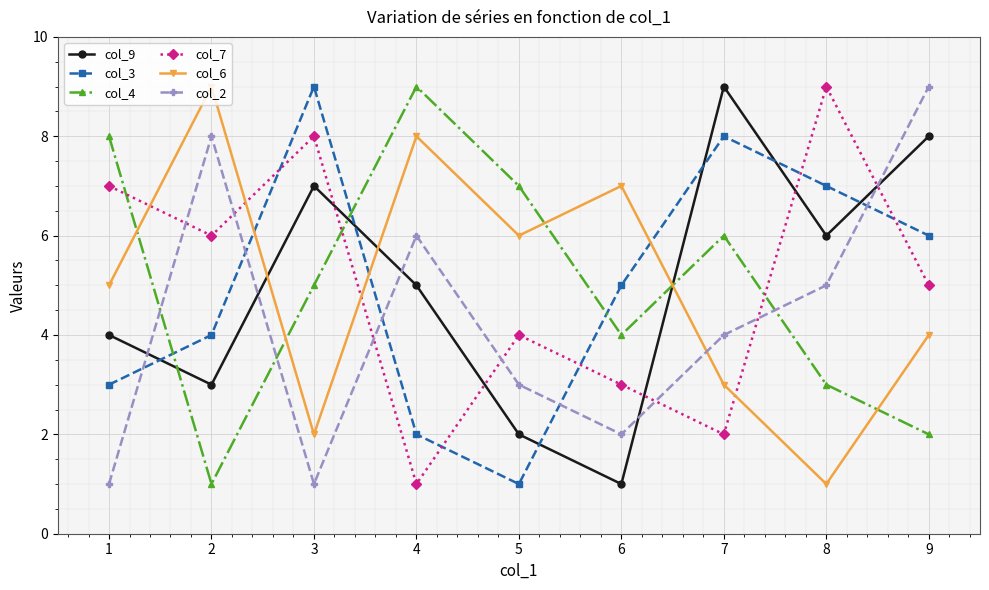

At which category is the sum across all series the highest?

9